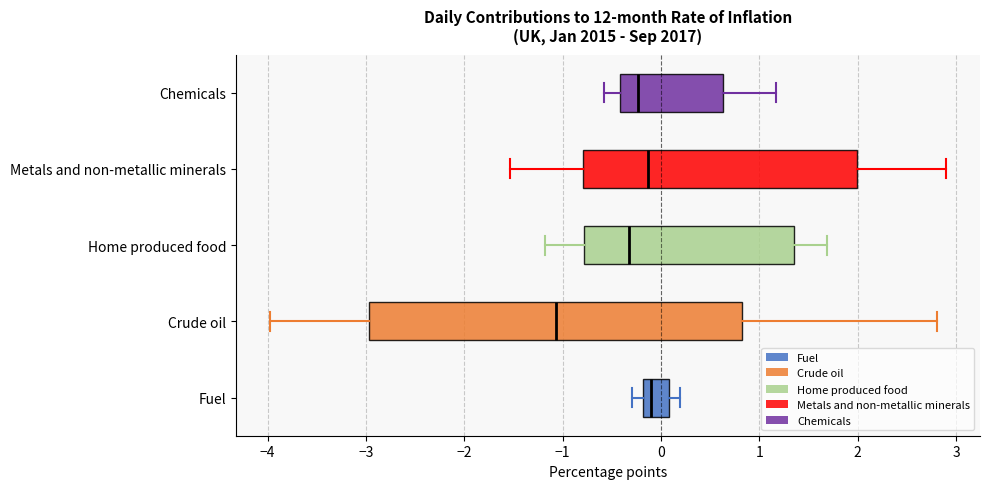

Which box is the widest, from its left edge to its right edge?

Crude oil